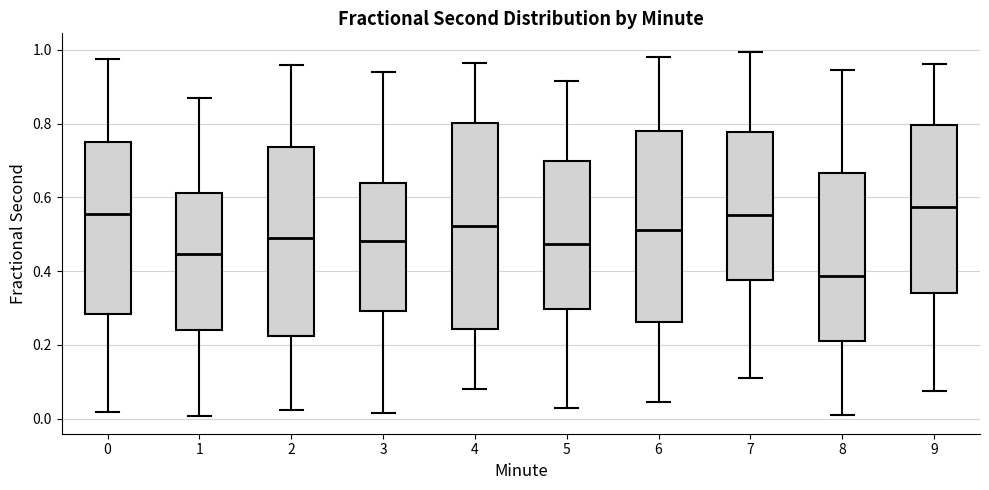

Reading left to right, transcribe this box plot: for each box, give where its median line is, the range the box spans, and where its two whiskers end, as read against the y-axis. The values are not printed on the chart, so give them approximately, as read against the axis.

0: median 0.56, box 0.28 to 0.74, whiskers 0.02 to 0.98
1: median 0.44, box 0.24 to 0.62, whiskers 0.00 to 0.86
2: median 0.50, box 0.22 to 0.74, whiskers 0.02 to 0.96
3: median 0.48, box 0.30 to 0.64, whiskers 0.02 to 0.94
4: median 0.52, box 0.24 to 0.80, whiskers 0.08 to 0.96
5: median 0.48, box 0.30 to 0.70, whiskers 0.04 to 0.92
6: median 0.52, box 0.26 to 0.78, whiskers 0.04 to 0.98
7: median 0.56, box 0.38 to 0.78, whiskers 0.12 to 1.00
8: median 0.38, box 0.22 to 0.66, whiskers 0.02 to 0.94
9: median 0.58, box 0.34 to 0.80, whiskers 0.08 to 0.96